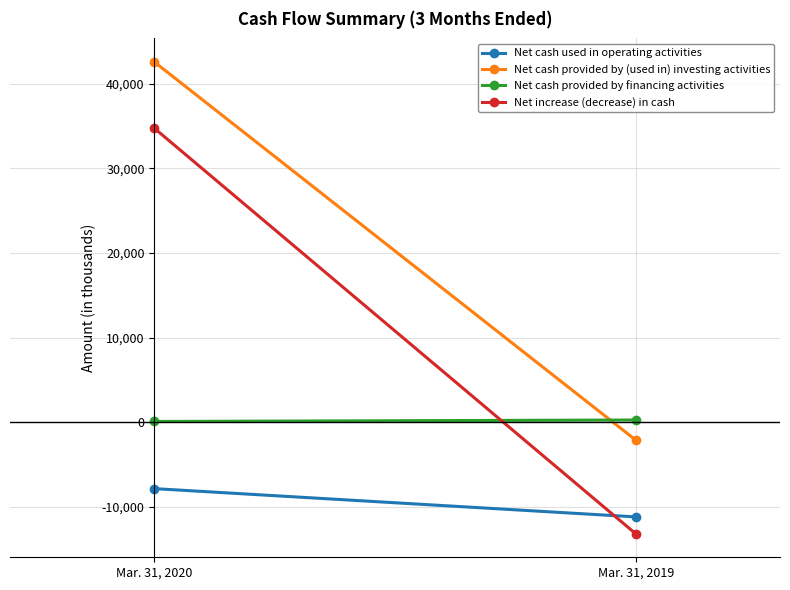

How many positive values does the Net increase (decrease) in cash series have?

1